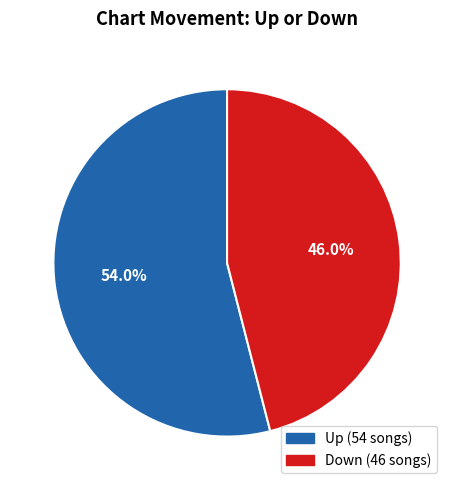

Which category has the smallest portion of the pie?

Down